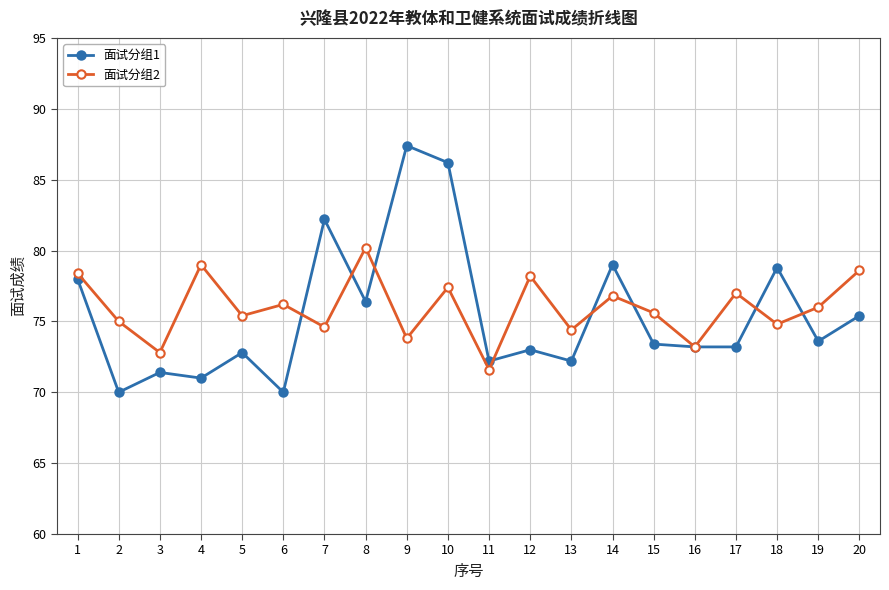

Is it true that 面试分组2 equals 76.0 at 19?

True